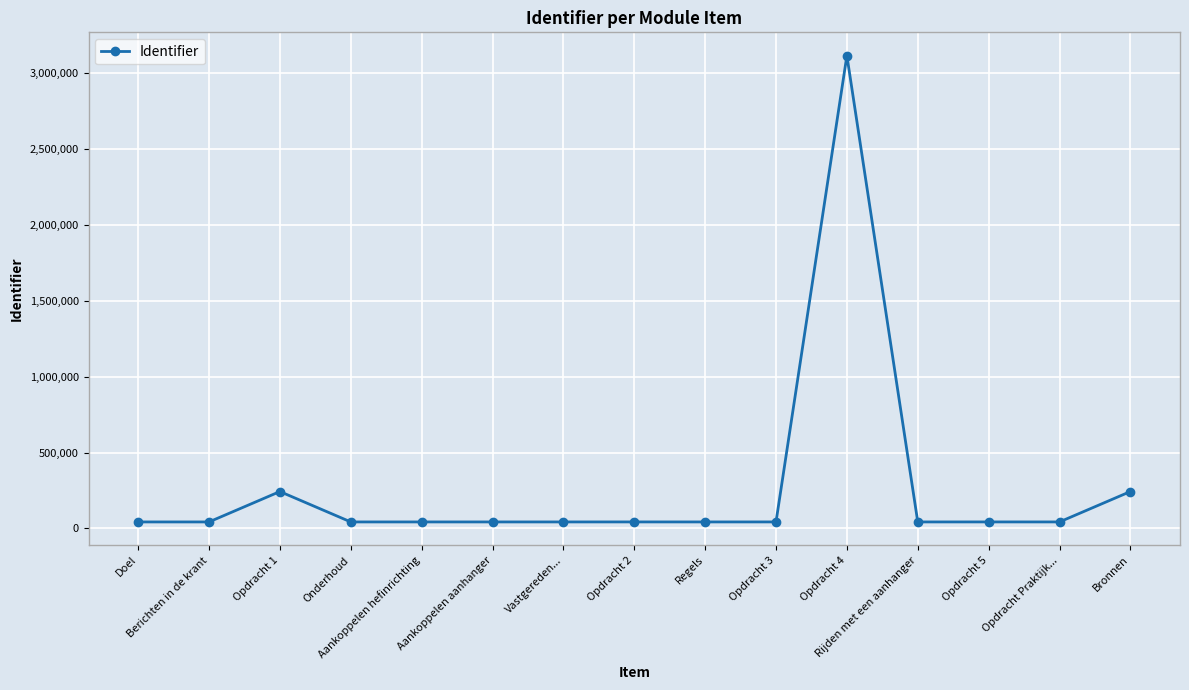

What is the label of the 14th point from the left?

Opdracht Praktijk...